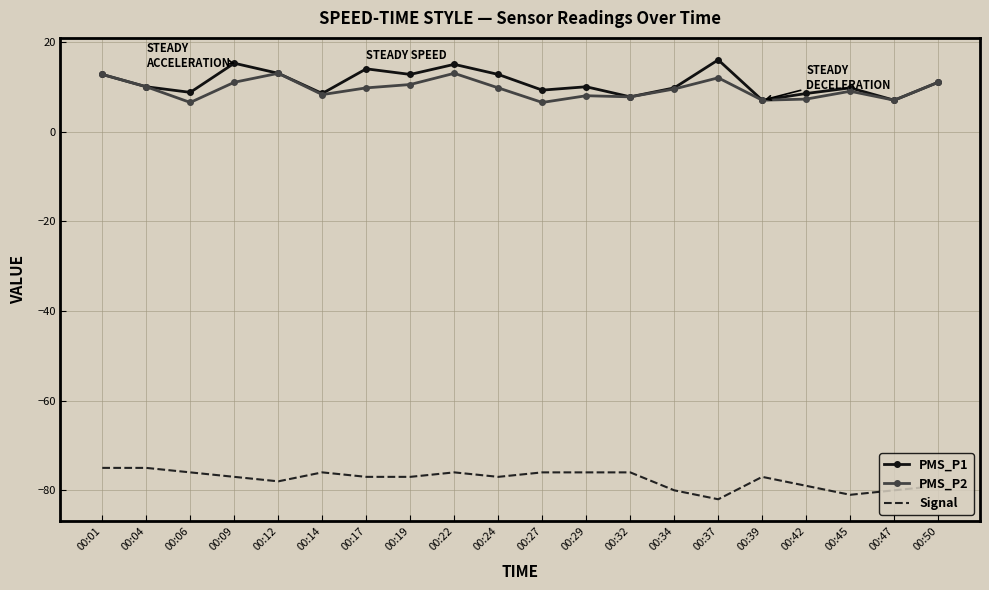

What is the total value across all series at 00:42?

-63.2